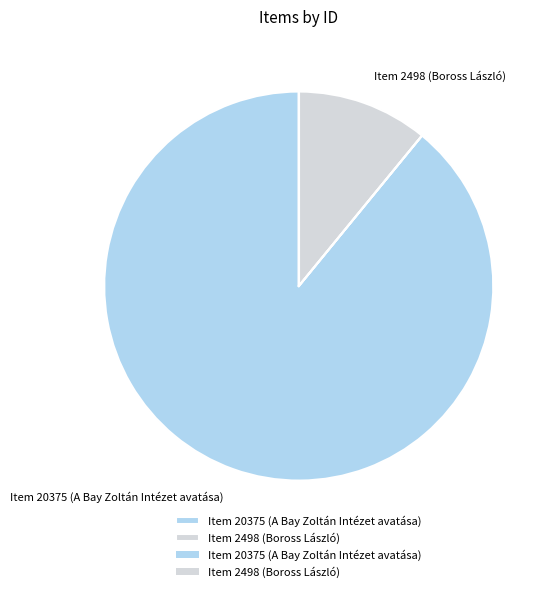

Approximately how many times larger is the value at Item 20375 (A Bay Zoltán Intézet avatása) compared to Item 2498 (Boross László)?

8.2